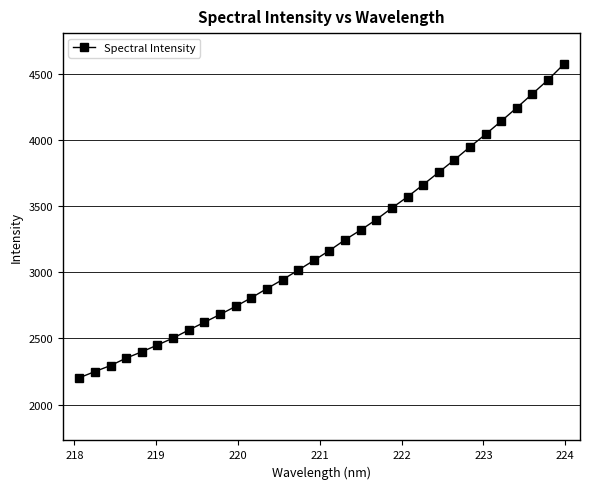

What is the value of the 16th point from the left?

3089.3